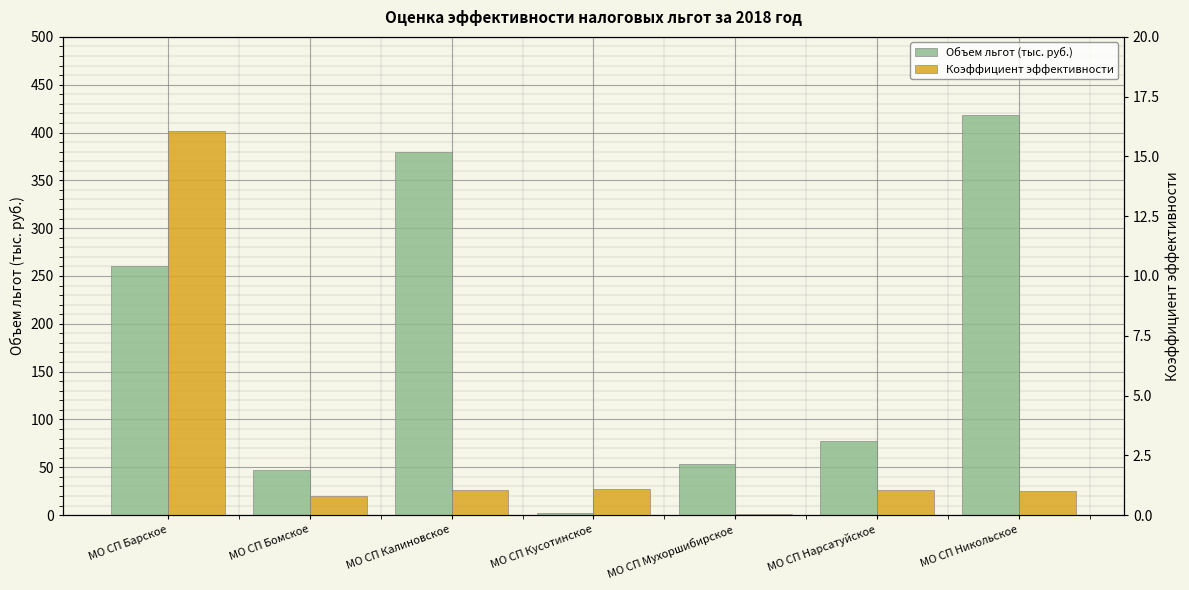

What is the label of the 2nd bar from the right?

МО СП Нарсатуйское